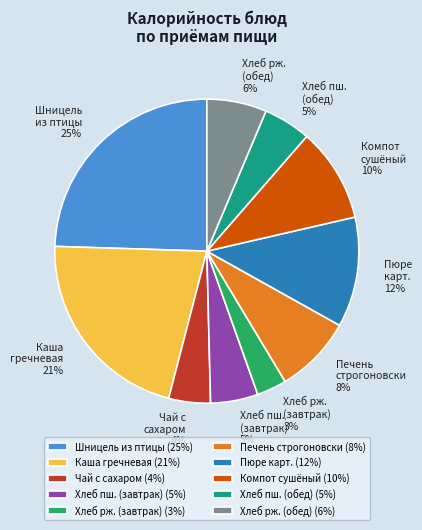

Is it true that Хлеб пш. (завтрак) is 18% of the pie?

False